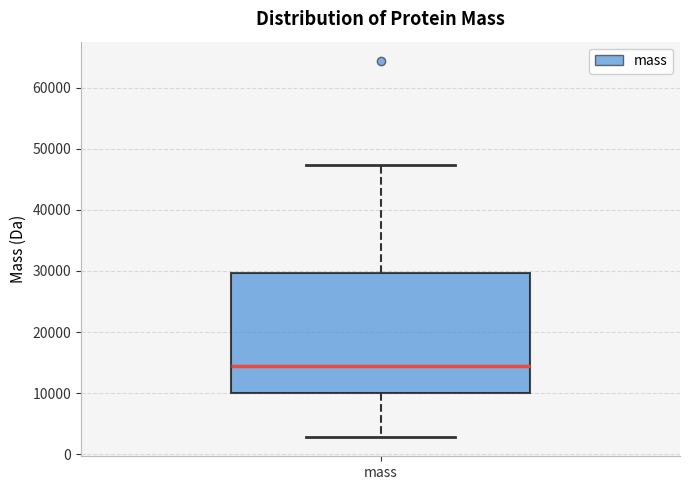

Transcribe this box plot: give where the median line is, the range the box spans, and where the two whiskers end, as read against the y-axis. The values are not printed on the chart, so give them approximately, as read against the axis.

median 14000, box 10000 to 30000, whiskers 3000 to 47000